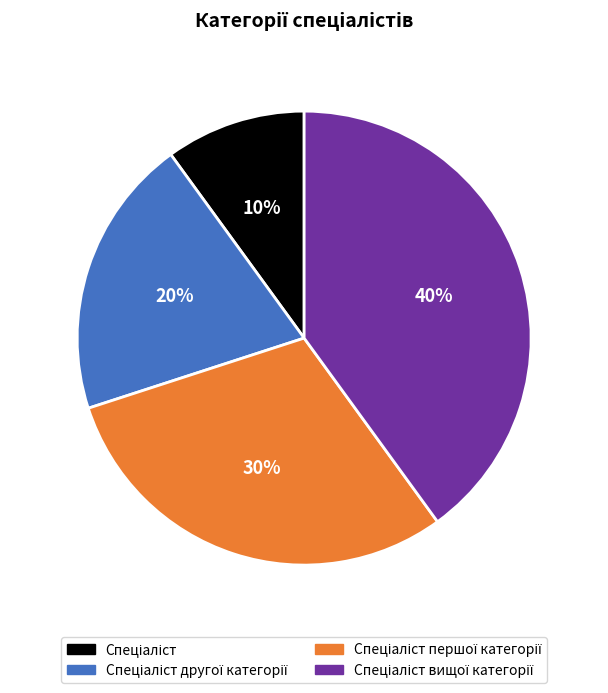

Is there a majority slice in this chart?

No